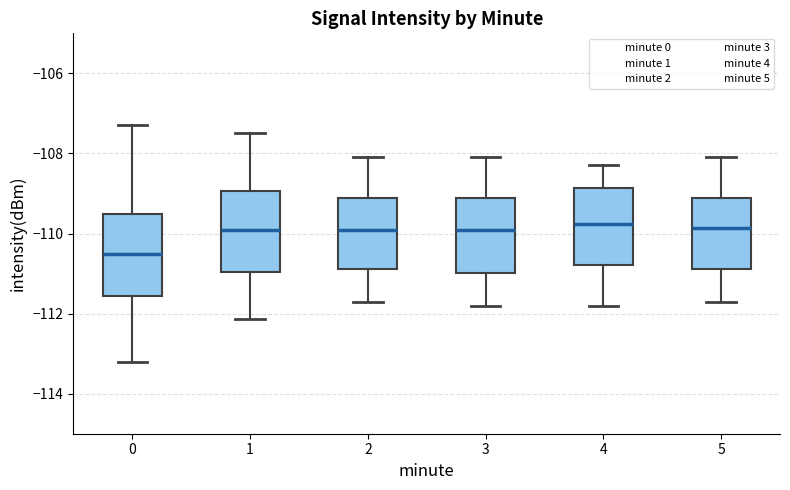

Where does the median line of the box at x = 0 sit on the y-axis? The values are not printed on the chart, so give them approximately, as read against the axis.

-110.6